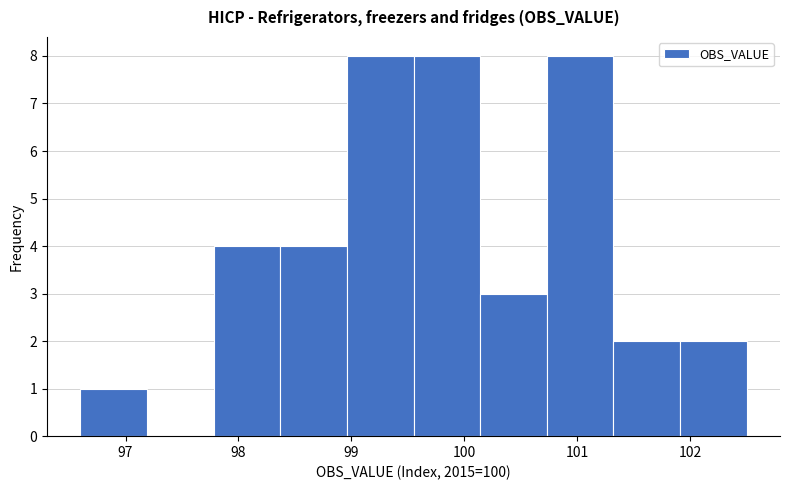

Reading left to right, transcribe this chart: for each bar, give the range it covers on the x-axis and its height. Neither the bar edges nor the heights are printed on the chart, so give them approximately, as read against the axes.

96.60 to 97.19: 1
97.19 to 97.78: 0
97.78 to 98.37: 4
98.37 to 98.96: 4
98.96 to 99.55: 8
99.55 to 100.14: 8
100.14 to 100.73: 3
100.73 to 101.32: 8
101.32 to 101.91: 2
101.91 to 102.50: 2